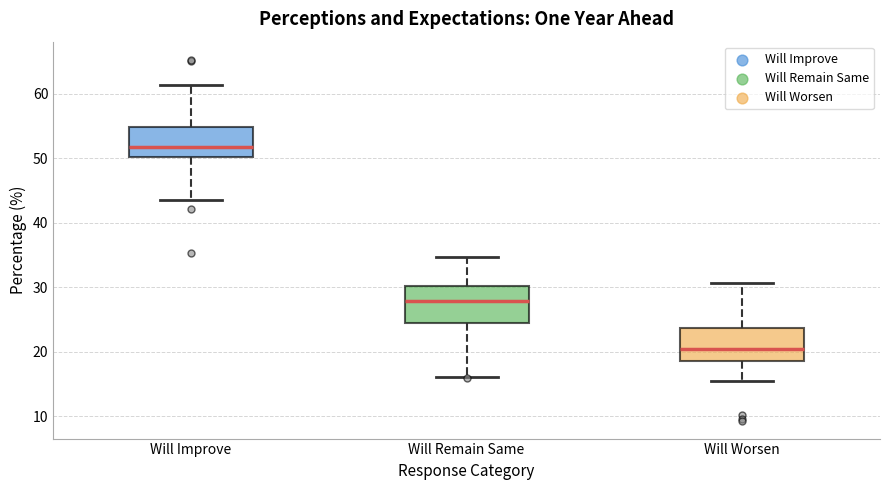

Reading left to right, transcribe this box plot: for each box, give where its median line is, the range the box spans, and where its two whiskers end, as read against the y-axis. The values are not printed on the chart, so give them approximately, as read against the axis.

Will Improve: median 52, box 50 to 55, whiskers 44 to 61
Will Remain Same: median 28, box 24 to 30, whiskers 16 to 35
Will Worsen: median 20, box 19 to 24, whiskers 16 to 31